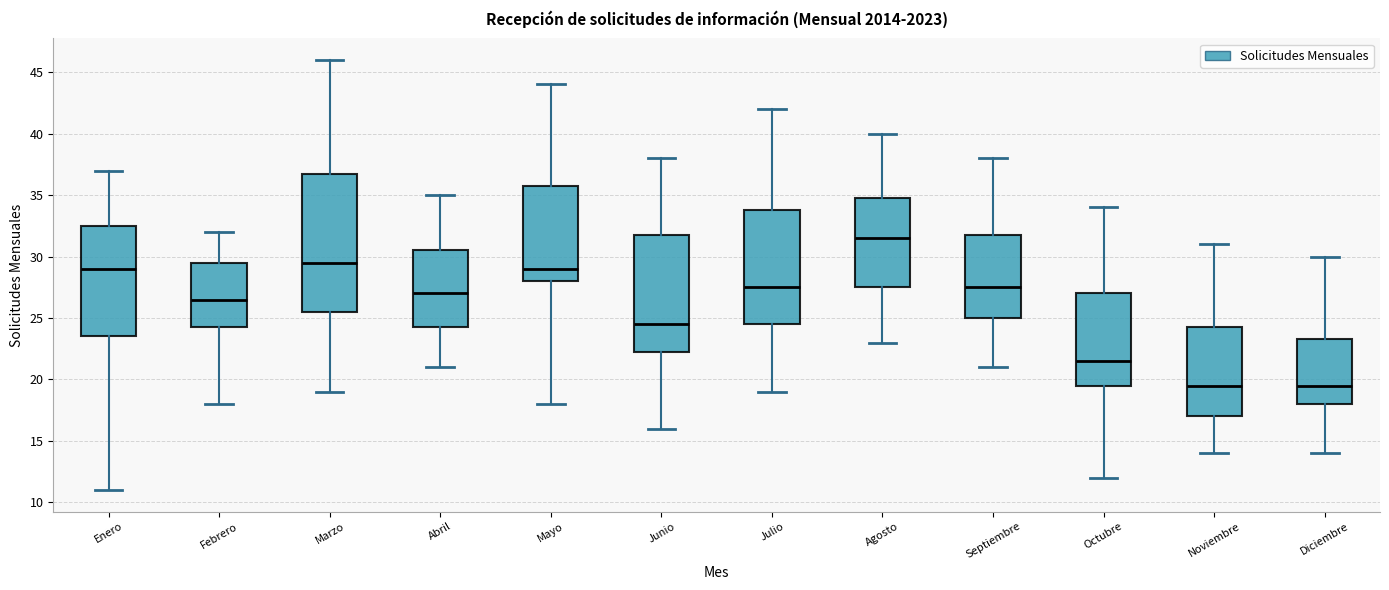

Which box has the highest median line?

Agosto